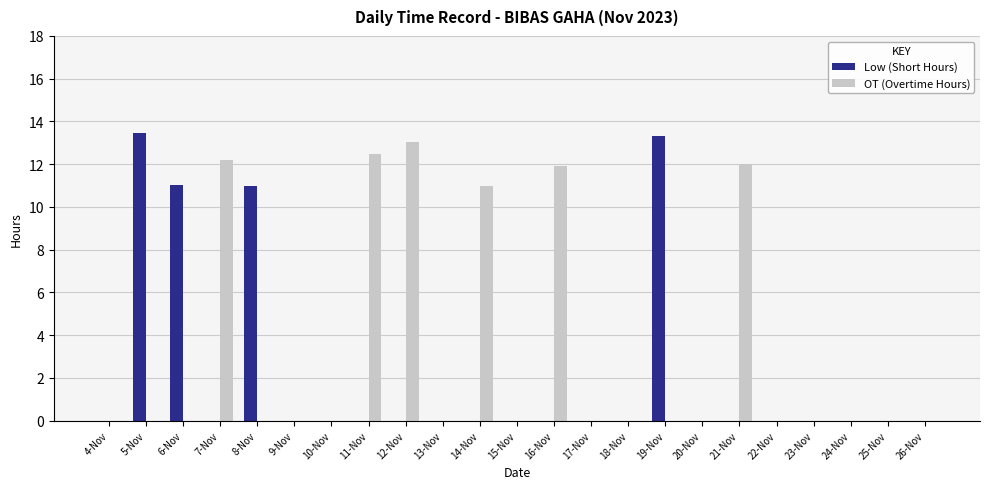

What are all the series names shown in the legend?

Low (Short Hours), OT (Overtime Hours)